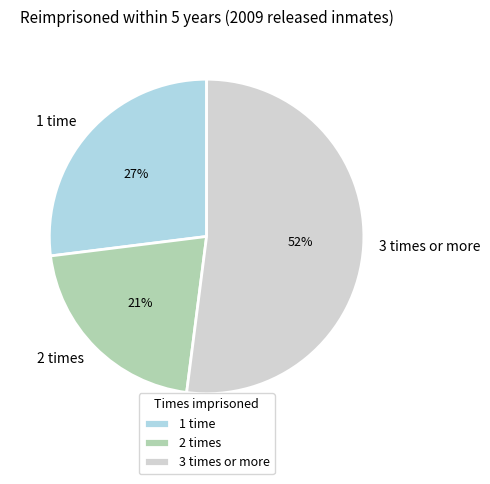

Rank the categories by value from highest to lowest.

3 times or more, 1 time, 2 times